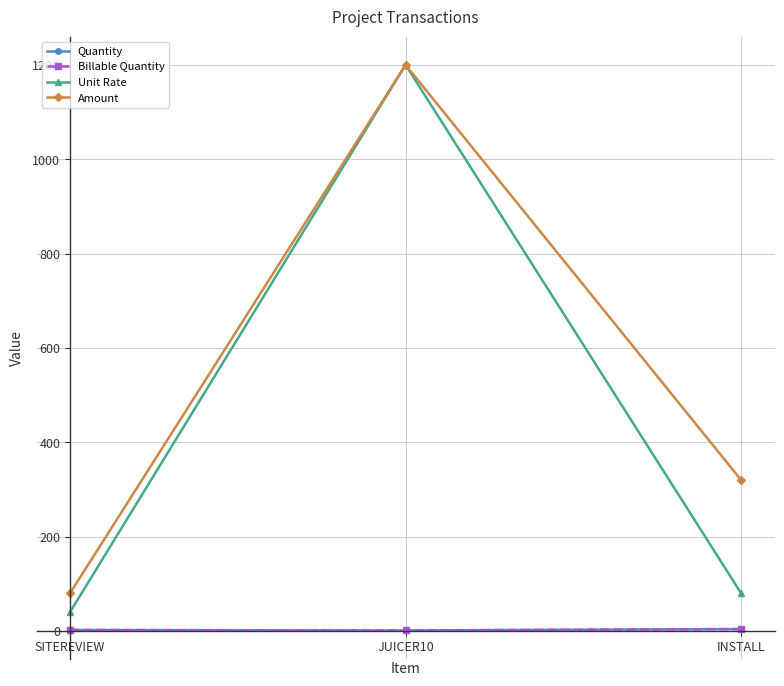

Does the chart have visible grid lines?

Yes